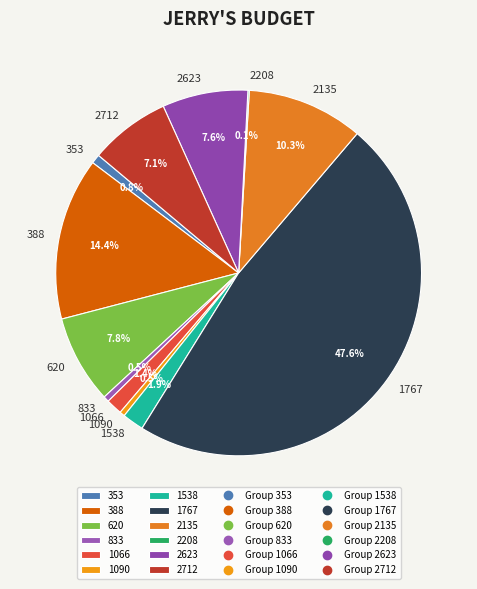

Between 1767 and 2135, which is larger?

1767